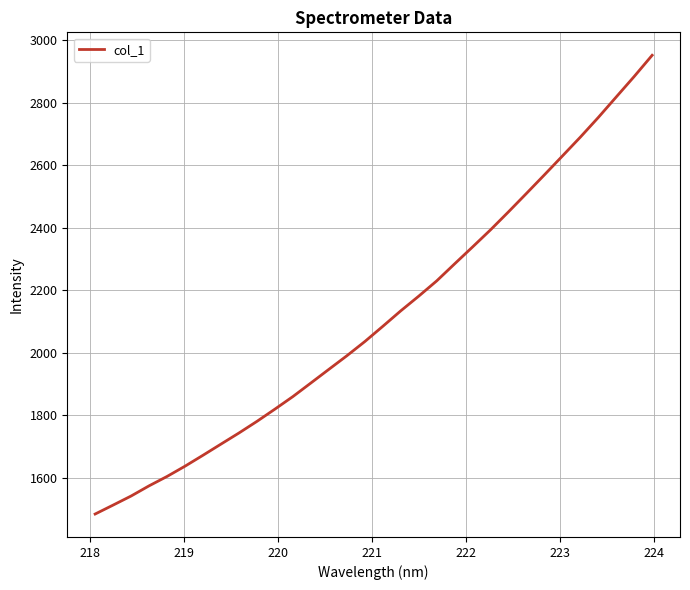

What is the maximum value shown in the chart?

2952.4